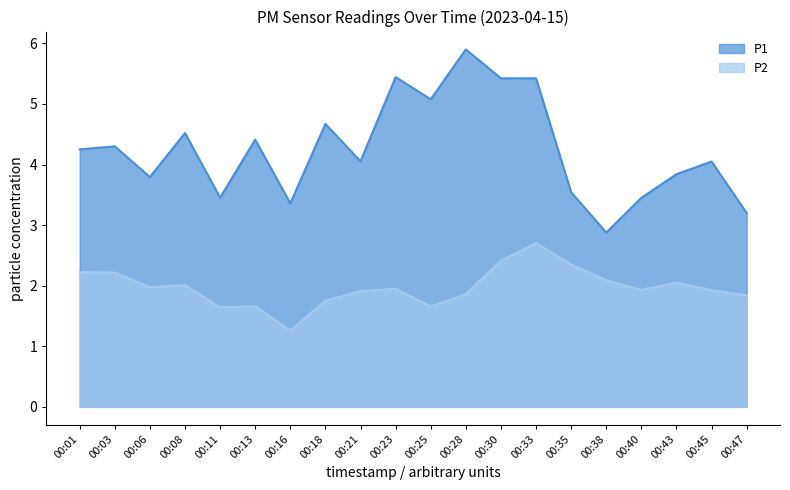

True or false: P2 and P1 cross at least once.

False